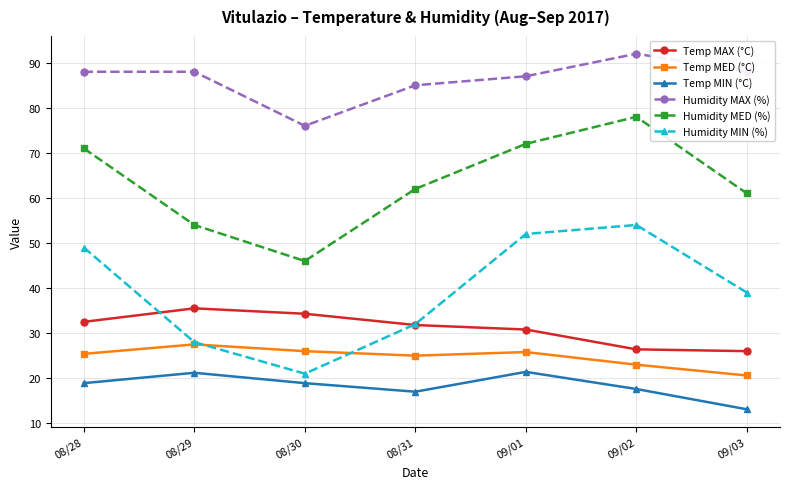

Is this an area chart (filled region under the line)?

No